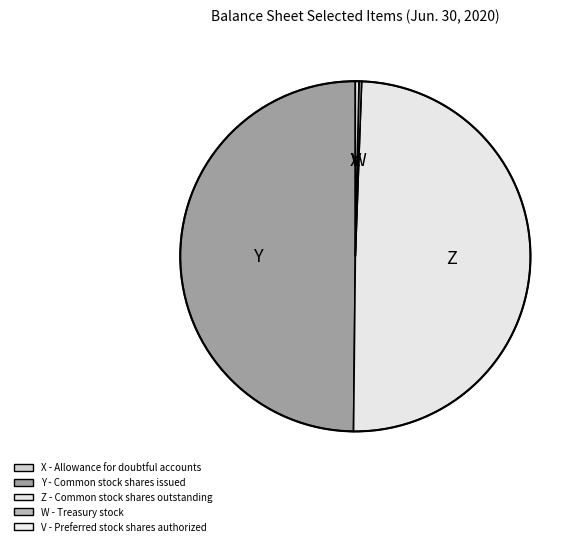

Which category has the biggest portion of the pie?

Common stock shares issued